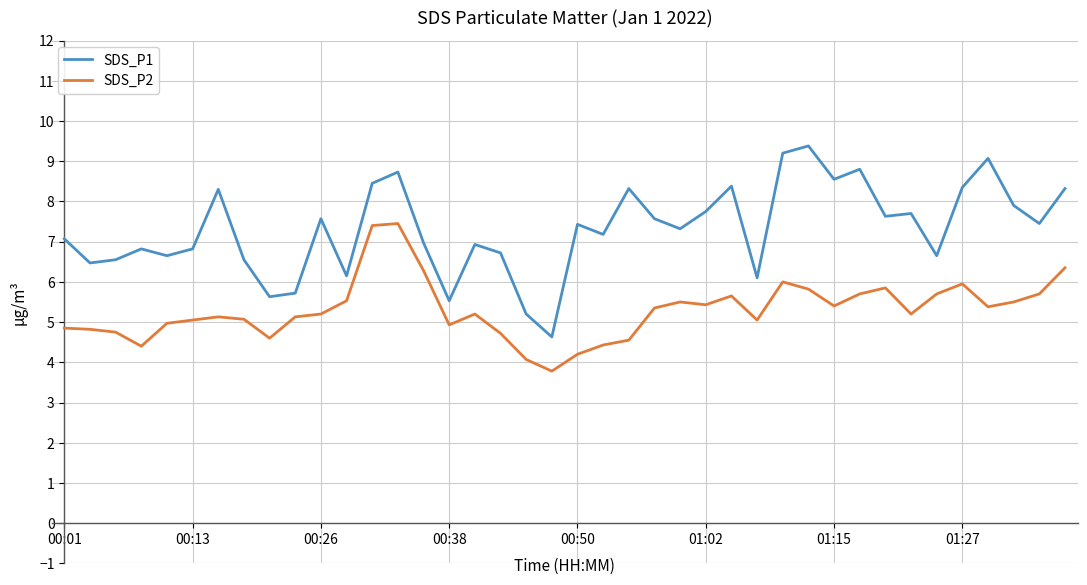

In SDS_P1, how many points are lower than both neighbors (excluding endpoints)?

13